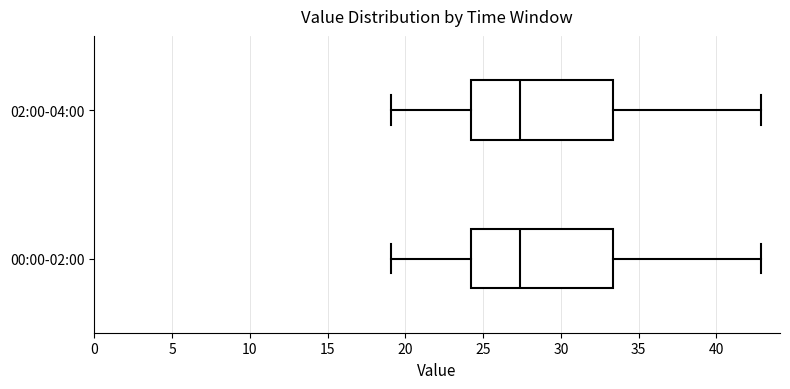

Where does the median line of the box for 00:00-02:00 sit on the x-axis? The values are not printed on the chart, so give them approximately, as read against the axis.

27.5